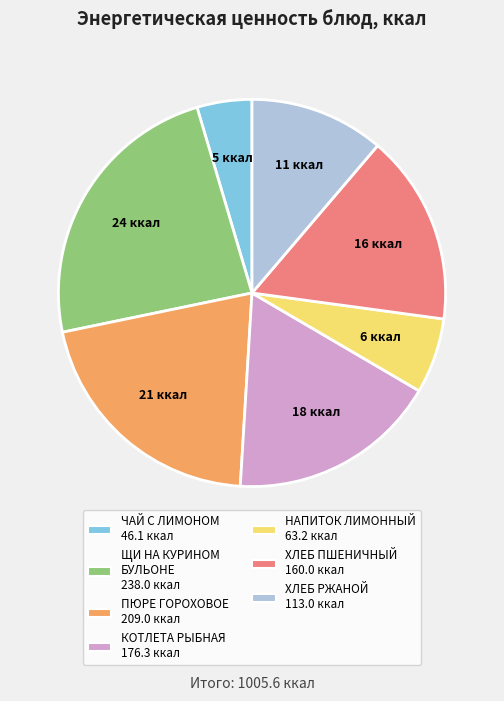

How many segments does this pie chart have?

7